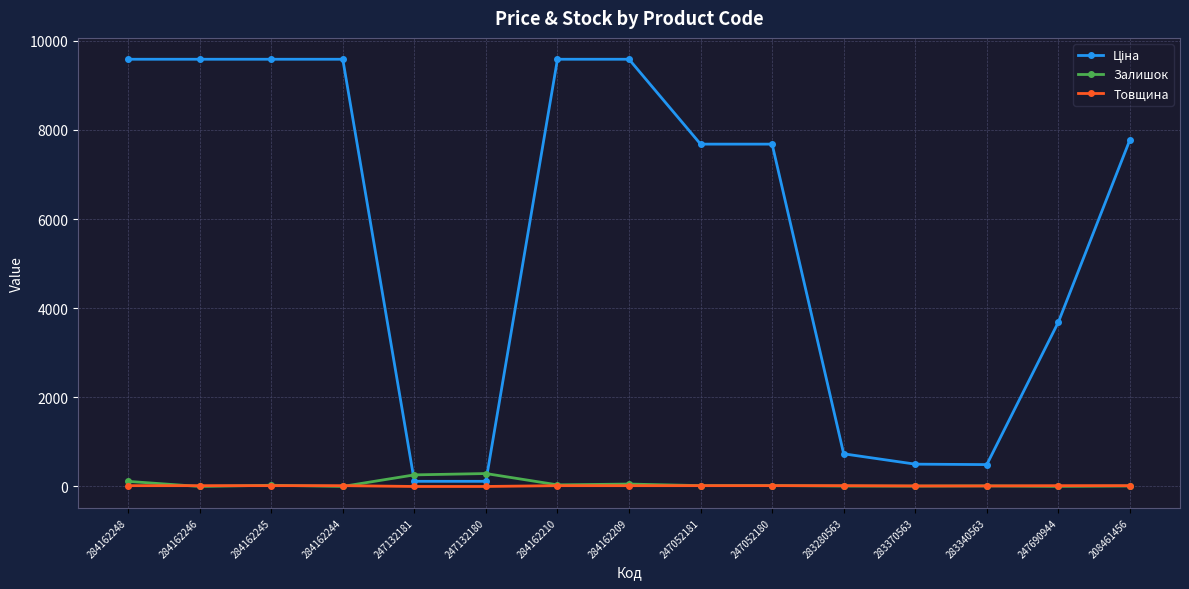

How many values in the Залишок series are below 19?

7